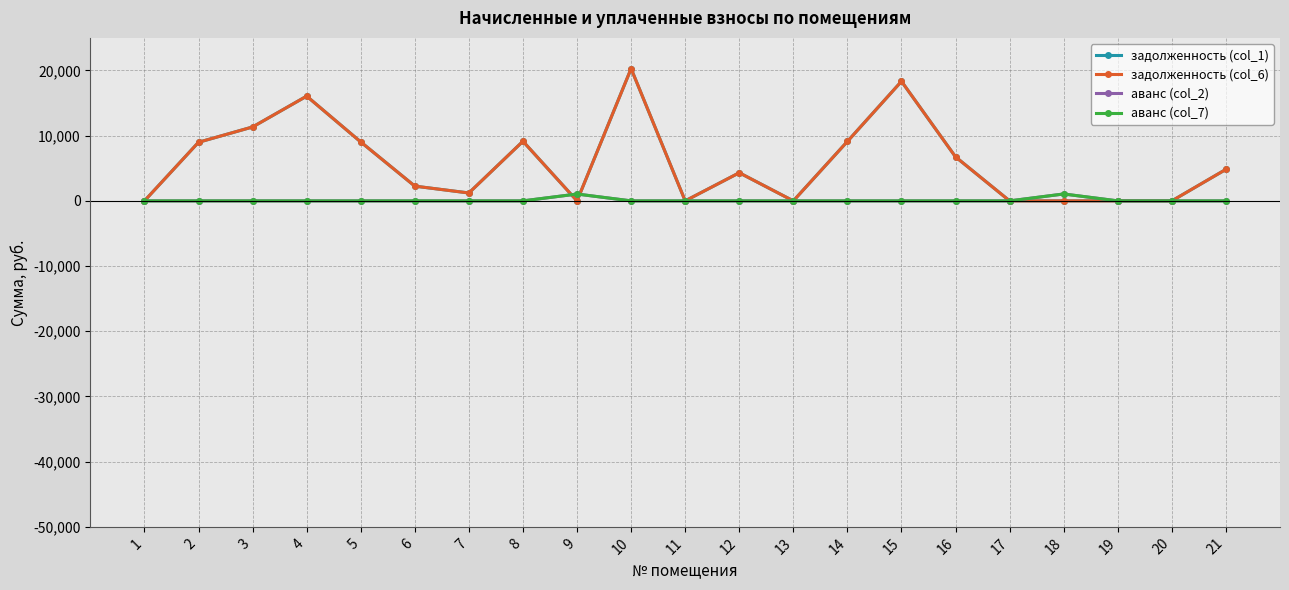

Does the chart have visible grid lines?

Yes